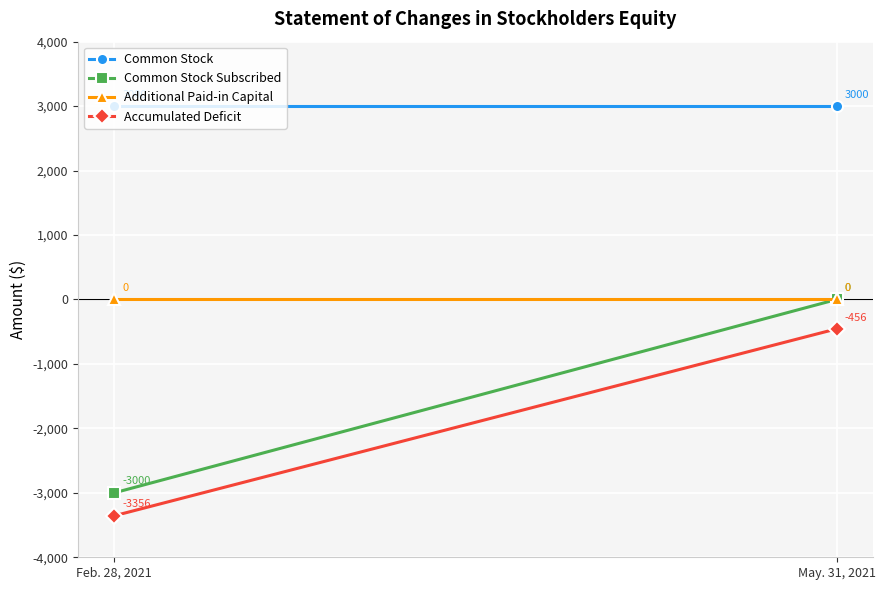

At which category is the sum across all series the highest?

May. 31, 2021